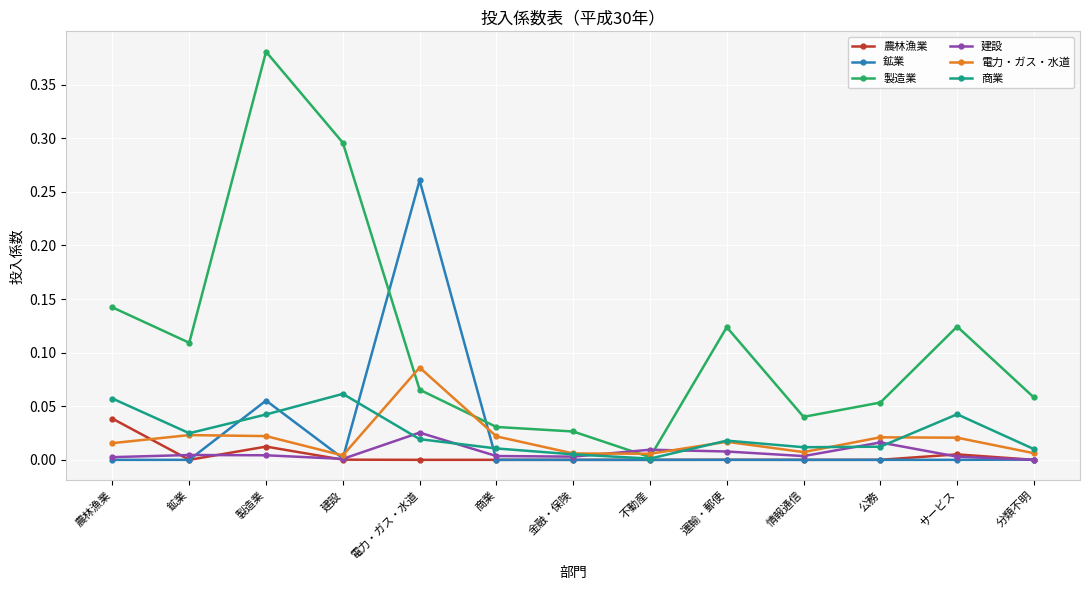

What position from the right is 建設?

10